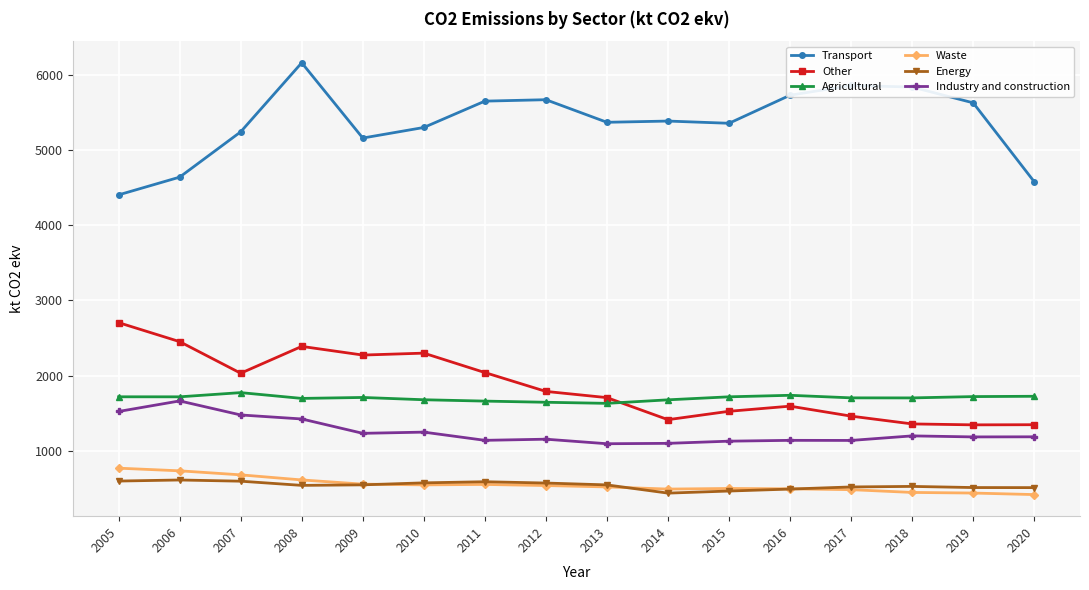

Does the chart display data point markers on the line(s)?

Yes